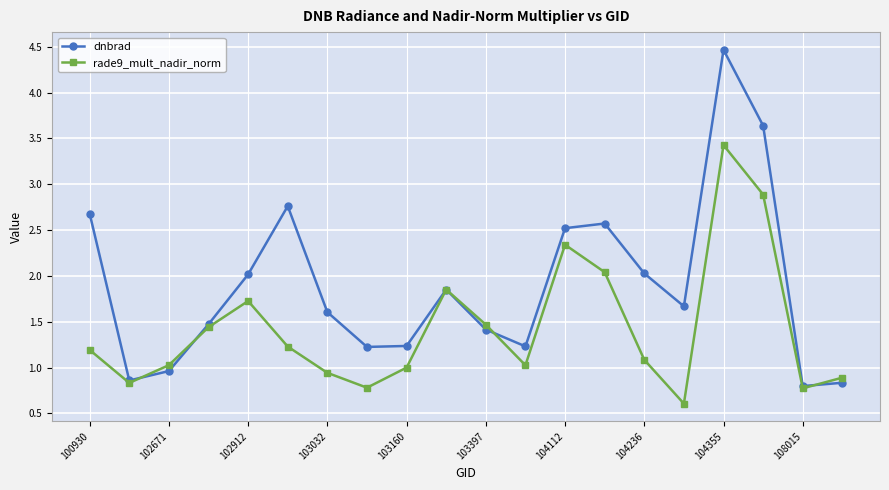

What is the smallest value displayed?

0.6